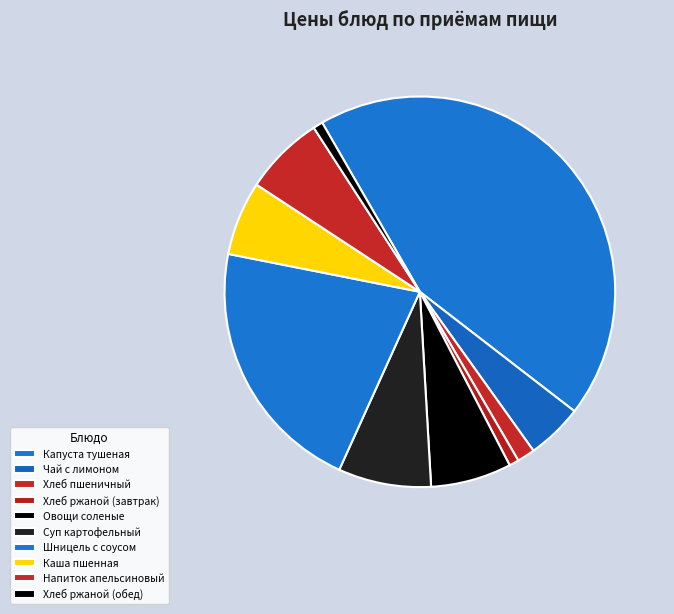

Is Напиток апельсиновый the majority of the pie?

No